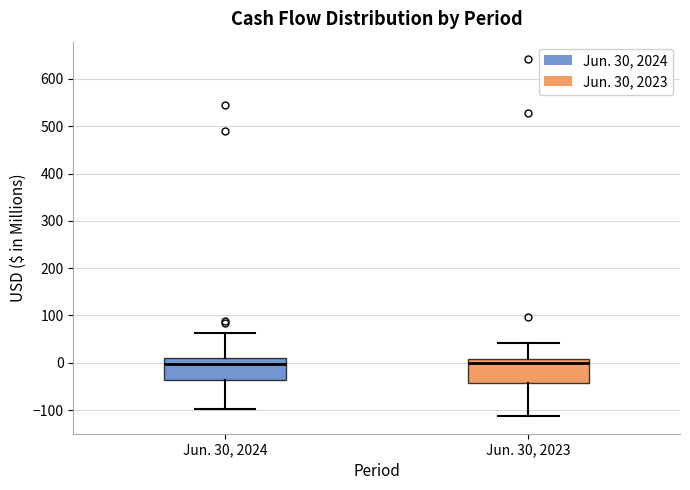

Reading left to right, transcribe this box plot: for each box, give where its median line is, the range the box spans, and where its two whiskers end, as read against the y-axis. The values are not printed on the chart, so give them approximately, as read against the axis.

Jun. 30, 2024: median 0, box -40 to 10, whiskers -100 to 60
Jun. 30, 2023: median 0, box -40 to 10, whiskers -110 to 40